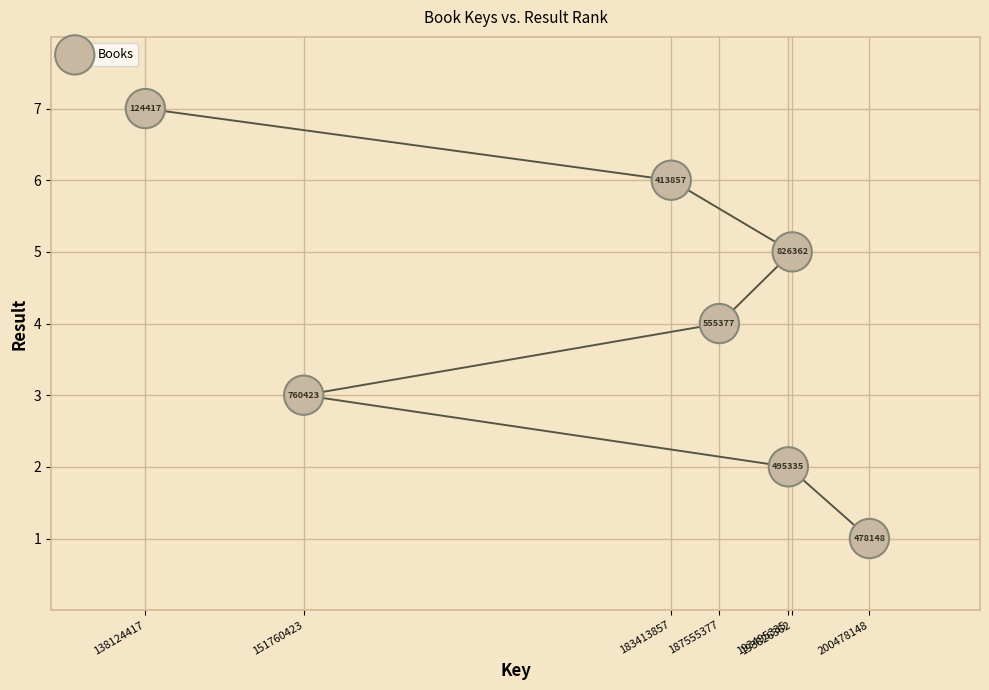

What is the range of Y values (max minus min)?

6